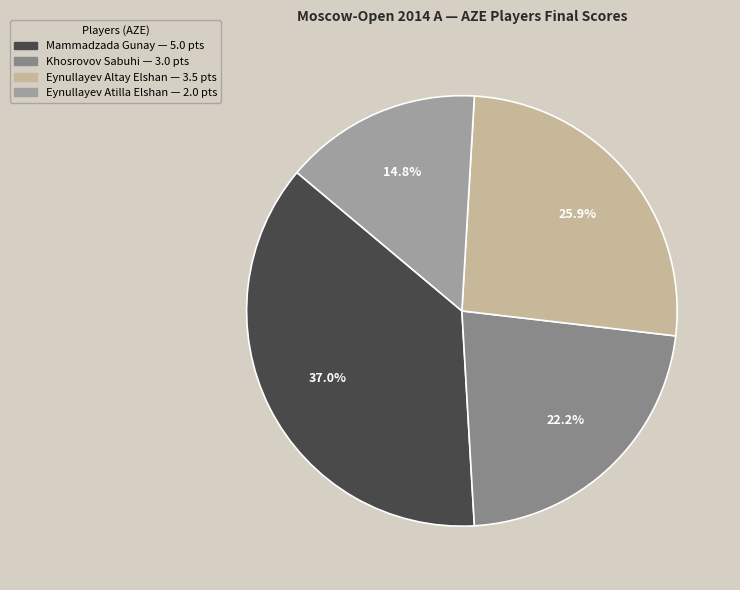

What percentage is NOT represented by Khosrovov Sabuhi?

77.8%